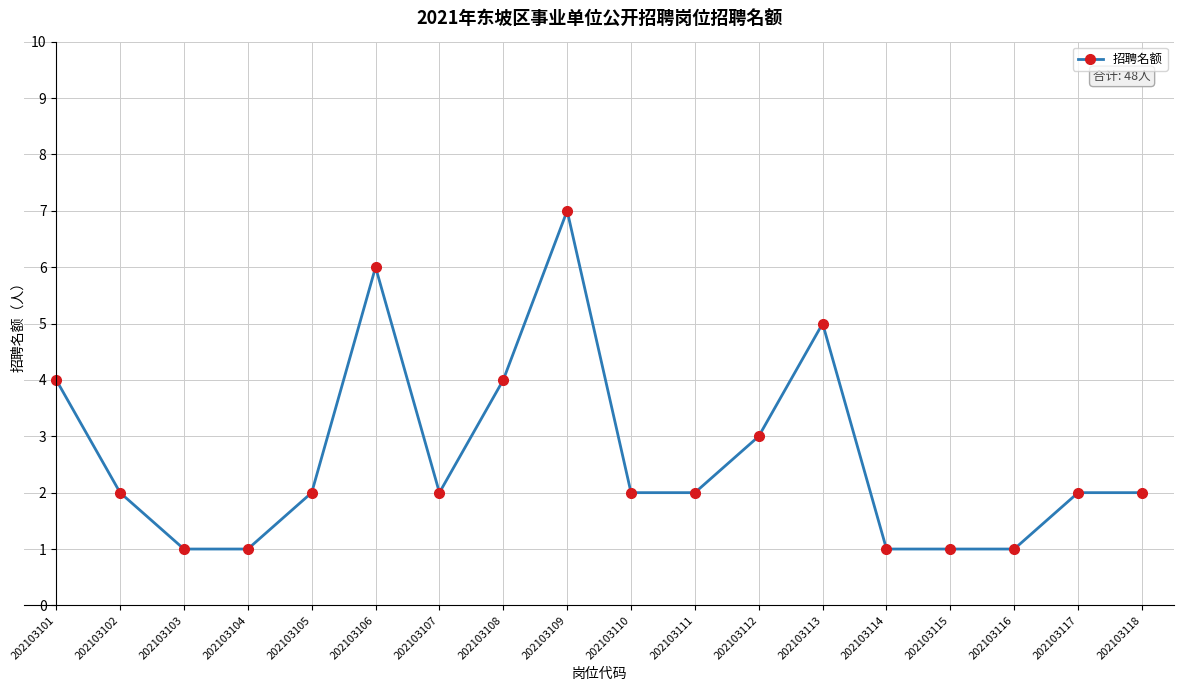

Does the chart have visible grid lines?

Yes